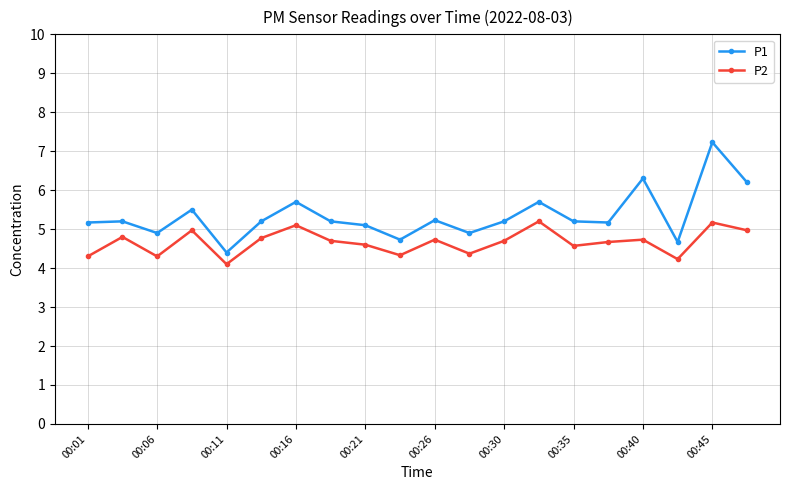

True or false: P1 and P2 cross at least once.

False